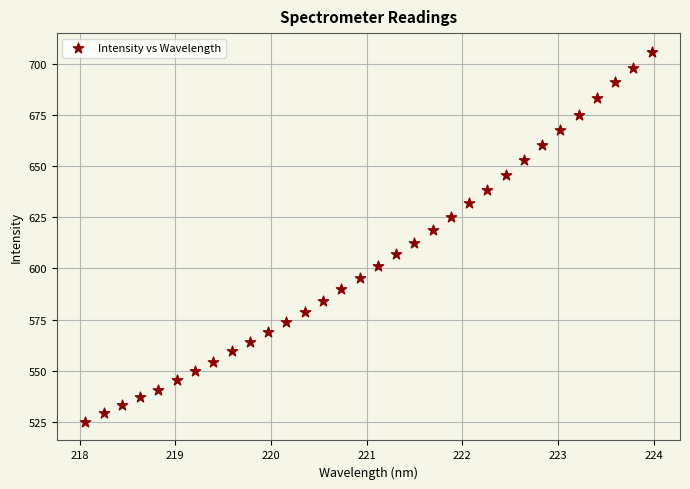

What is the range of X values (max minus min)?

5.9